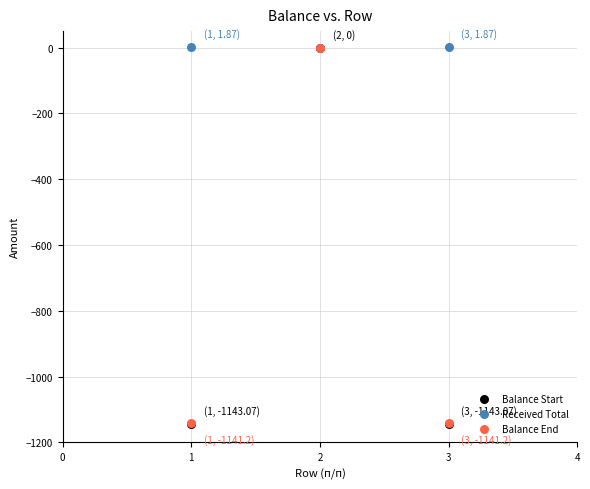

Which series has the widest spread of Y values?

Balance Start